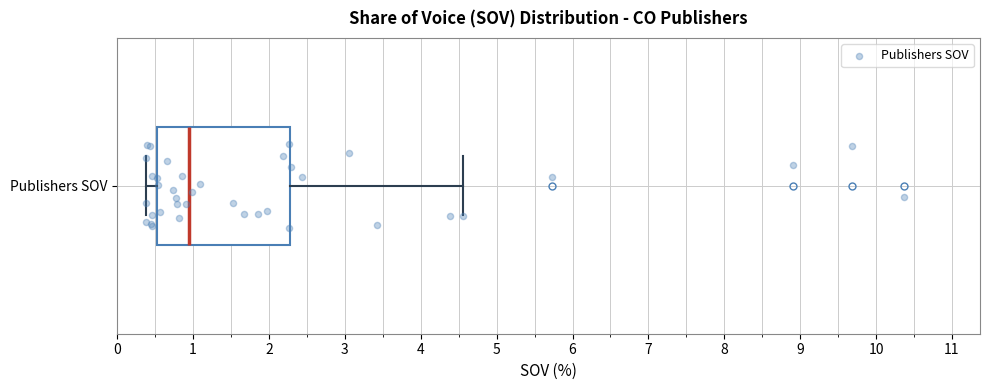

Read this box plot against the x-axis: the position of the median line, the range covered by the box, and the ends of both whiskers. The values are not printed on the chart, so give them approximately, as read against the axis.

median 0.9, box 0.5 to 2.3, whiskers 0.4 to 4.6